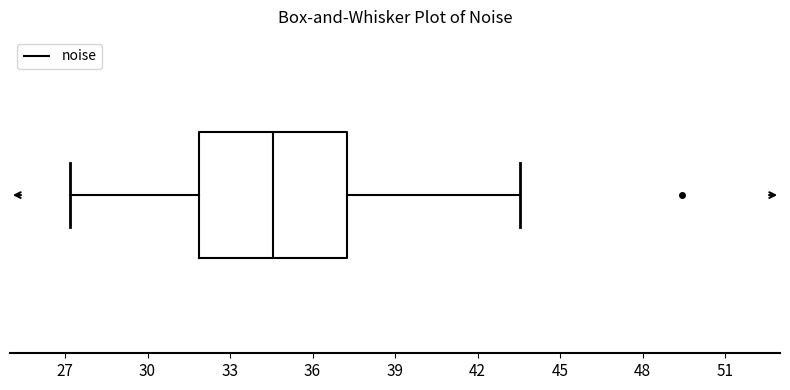

Read this box plot against the x-axis: the position of the median line, the range covered by the box, and the ends of both whiskers. The values are not printed on the chart, so give them approximately, as read against the axis.

median 34.5, box 32.0 to 37.0, whiskers 27.0 to 43.5